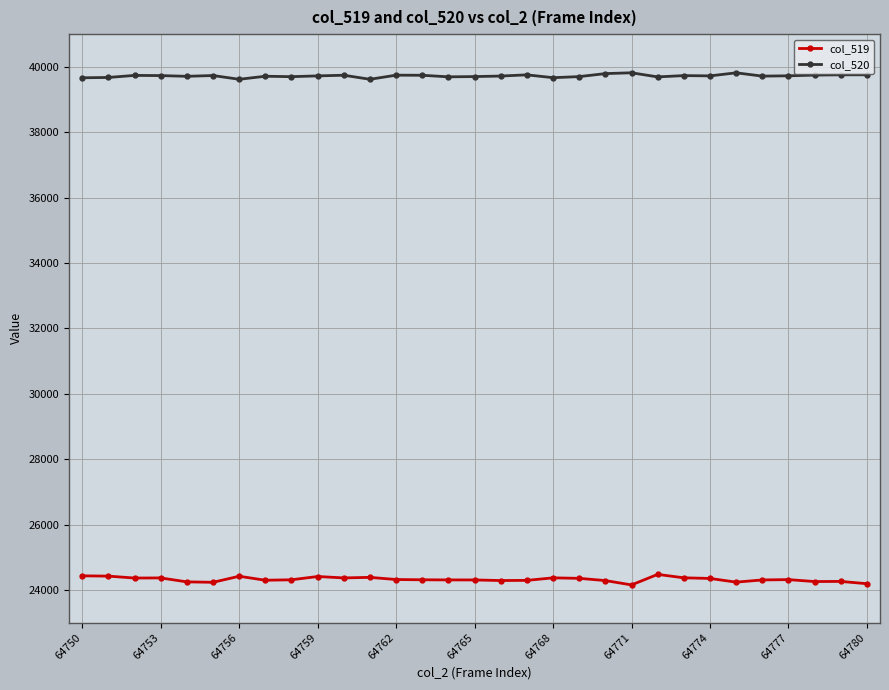

What is the highest value of the col_519 series?

24476